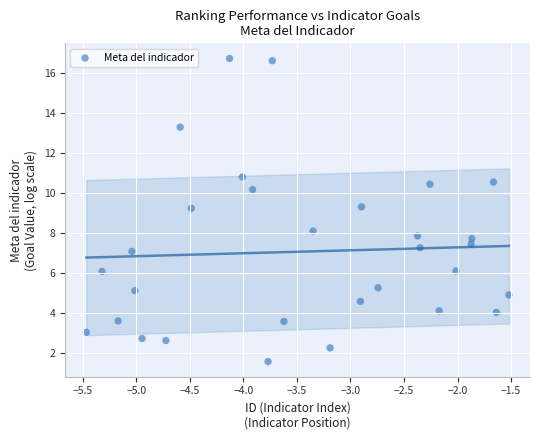

What is the range of X values (max minus min)?

3.9